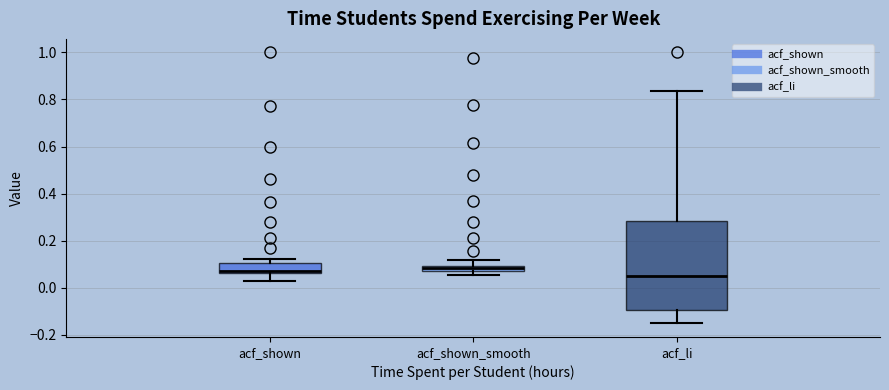

Which box's median line is the lowest?

acf_li